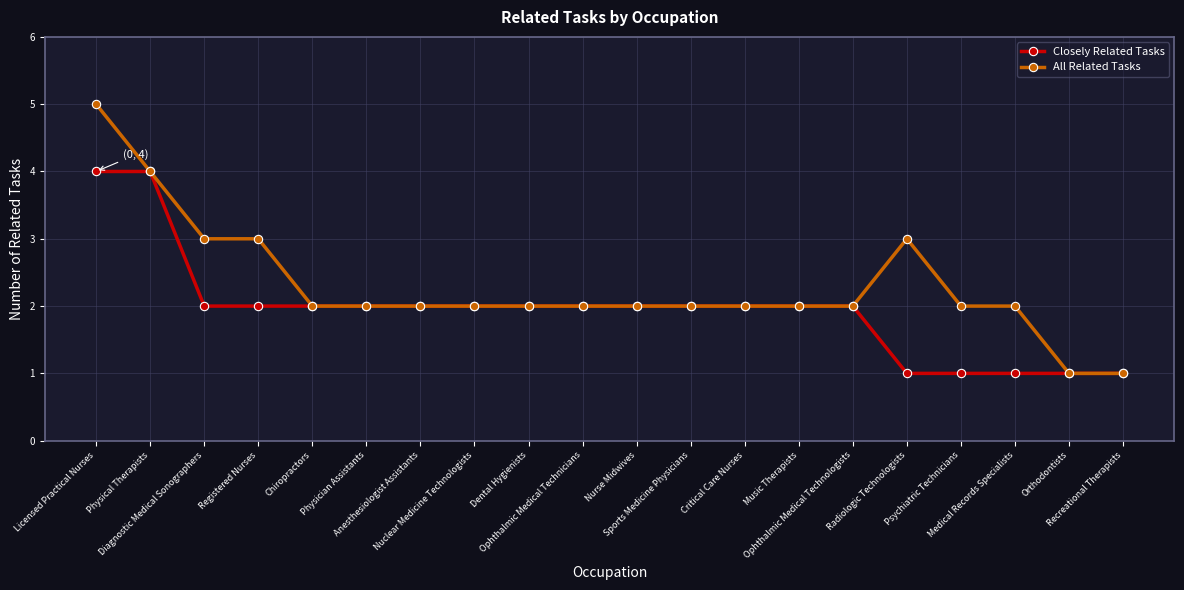

What is the greatest value displayed?

5